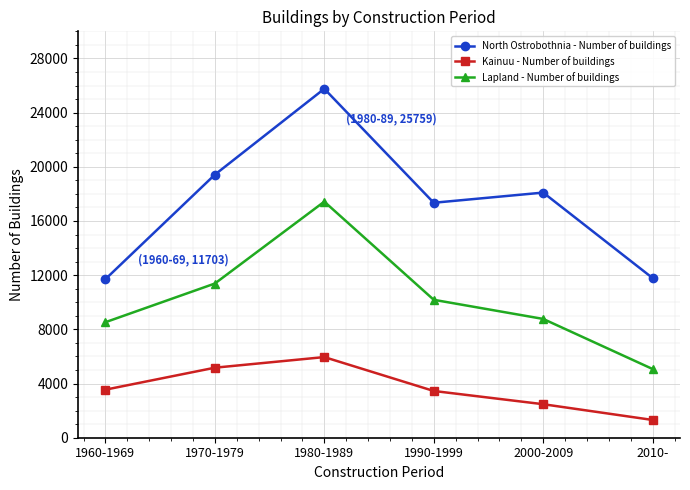

What is the total value across all series at 1980-1989?

49139